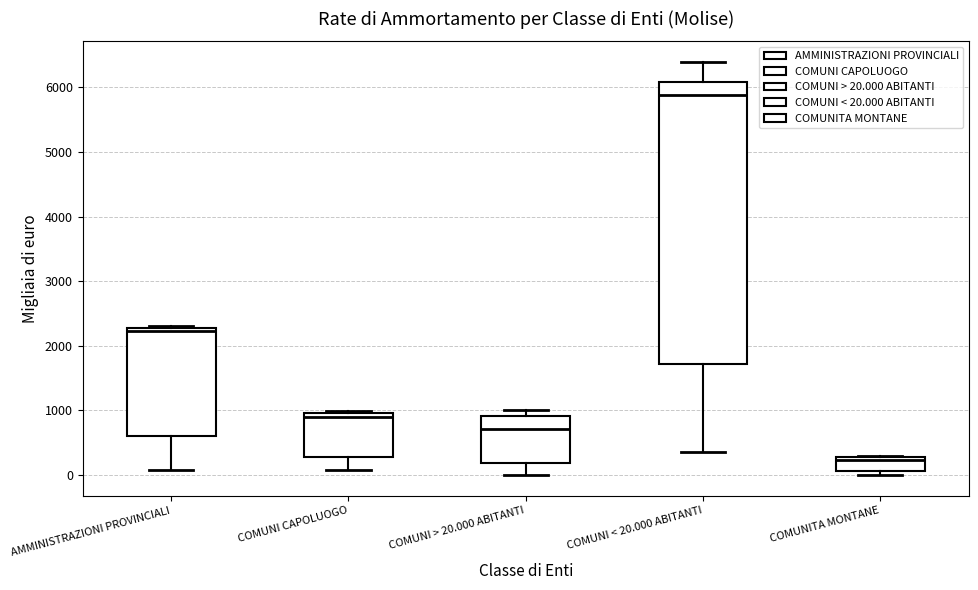

Which box has the lowest median line?

COMUNITA MONTANE